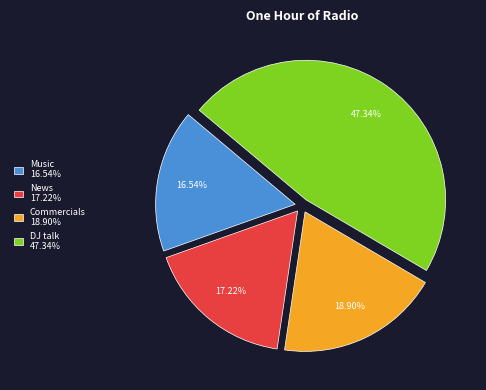

Do News 17.22% and Music 16.54% together represent more than half of the pie?

No